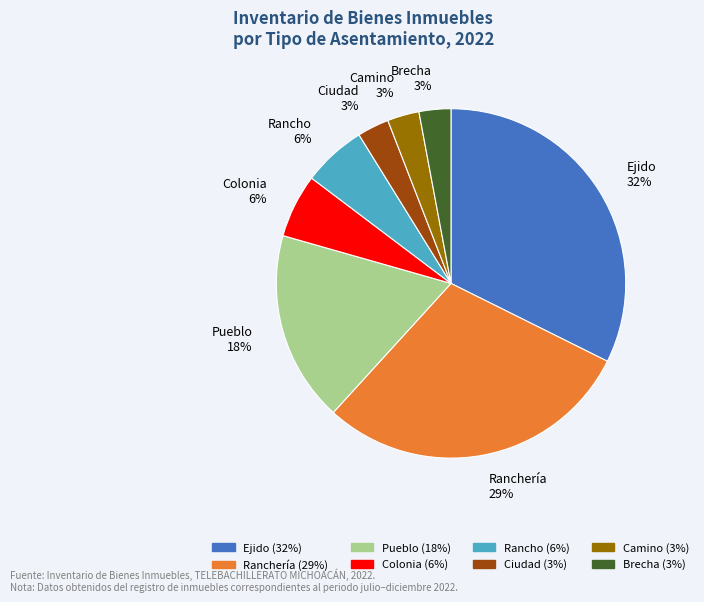

Which has a higher value, Ranchería or Rancho?

Ranchería